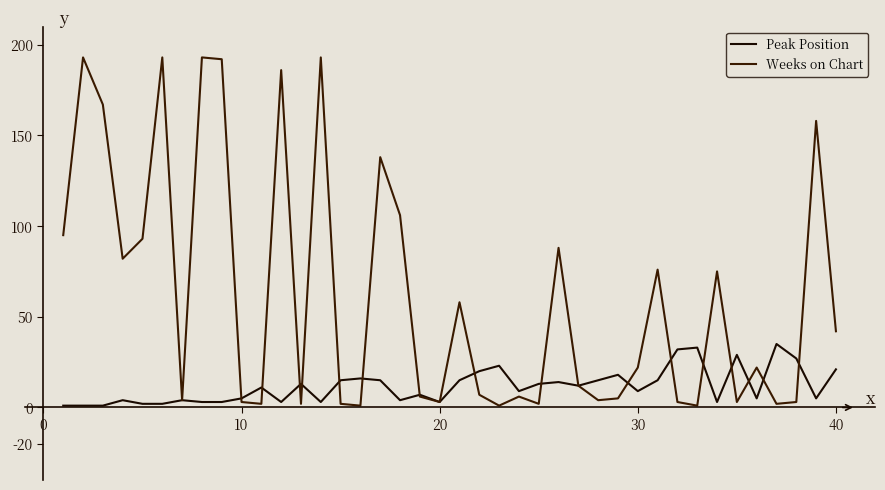

How many lines are shown in the chart?

2